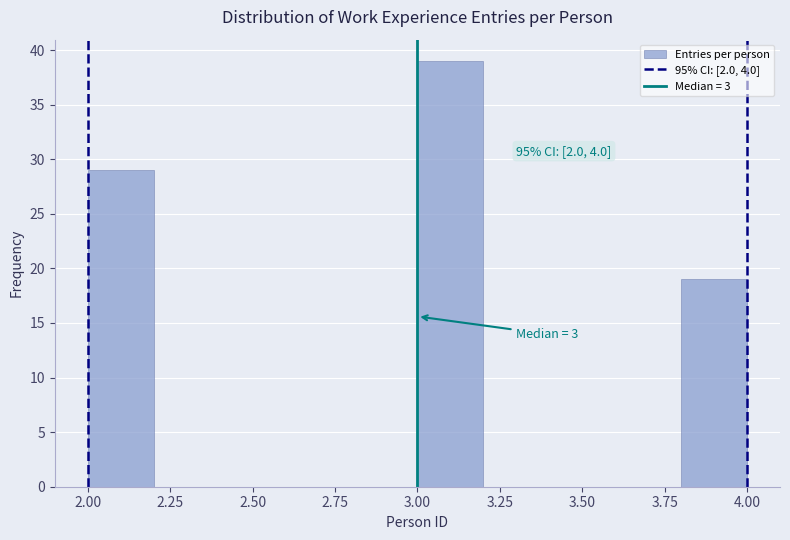

Over which range of the x-axis is the bar tallest?

3.0 to 3.2